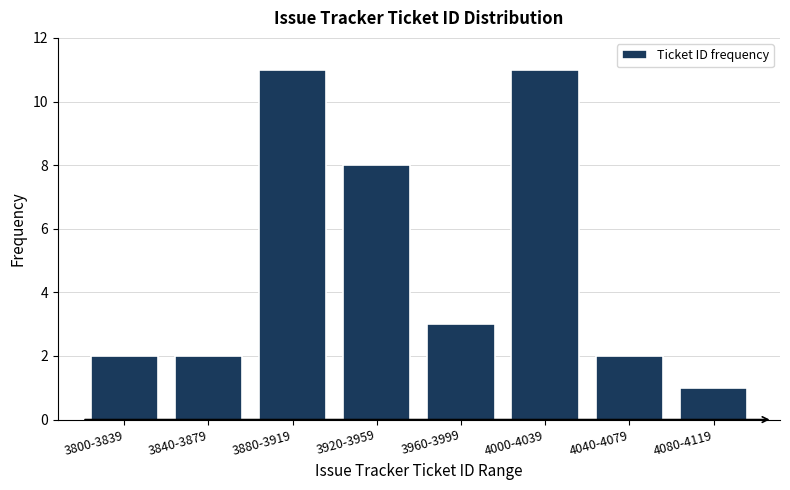

Reading left to right, extract all data points from this chart.

3800-3839=2	3840-3879=2	3880-3919=11	3920-3959=8	3960-3999=3	4000-4039=11	4040-4079=2	4080-4119=1